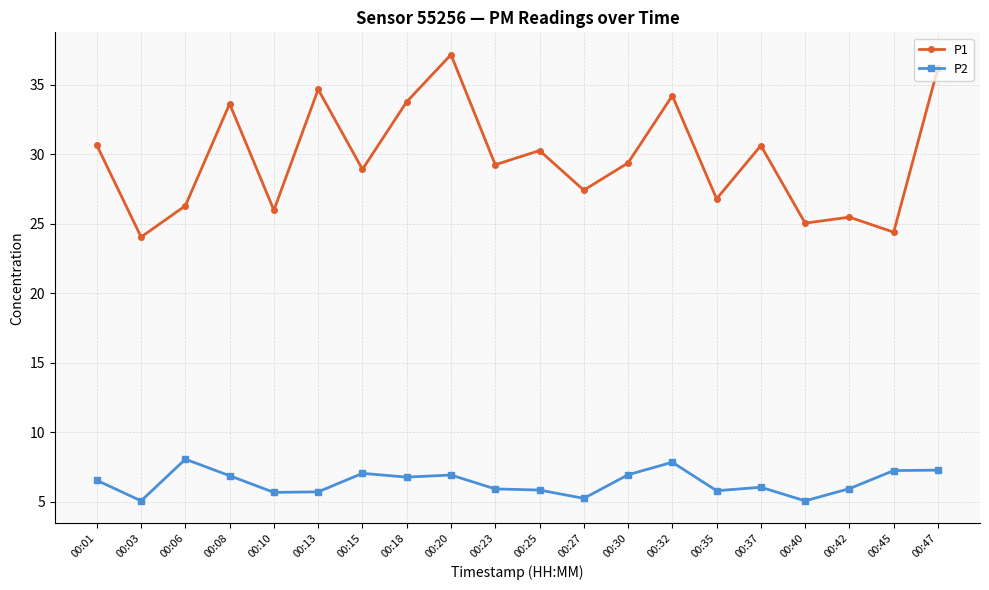

List the series in order of their peak value, highest first.

P1, P2